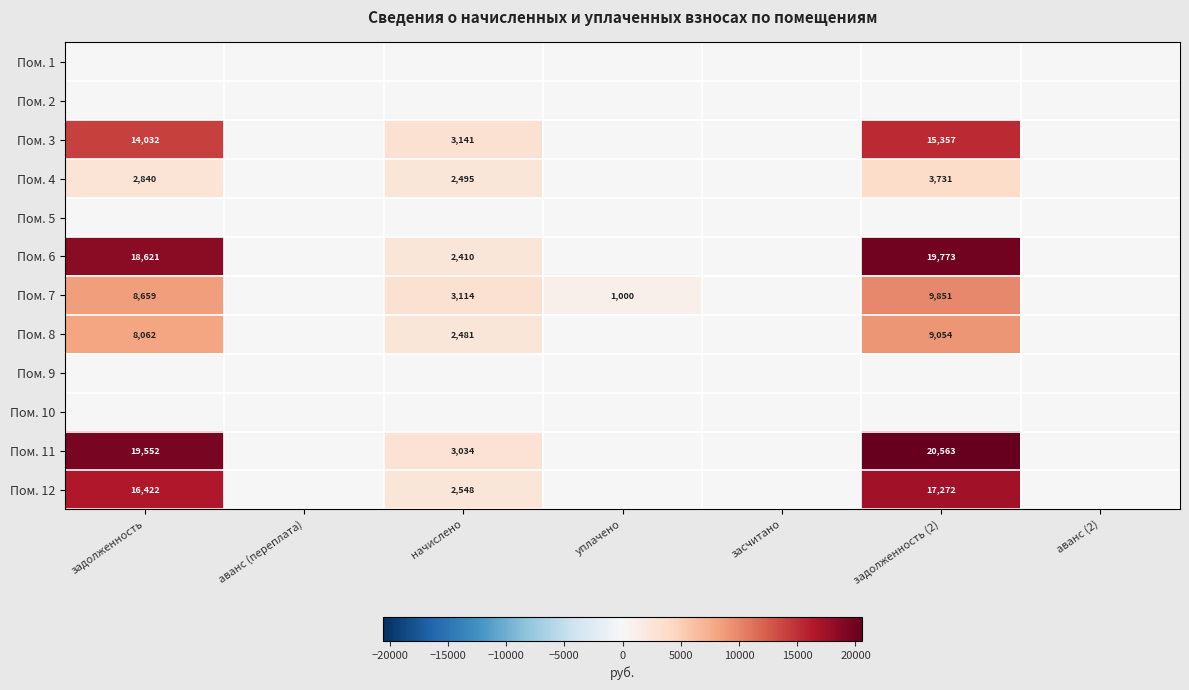

True or false: Пом. 8 has a value of 9054 at задолженность (2).

True